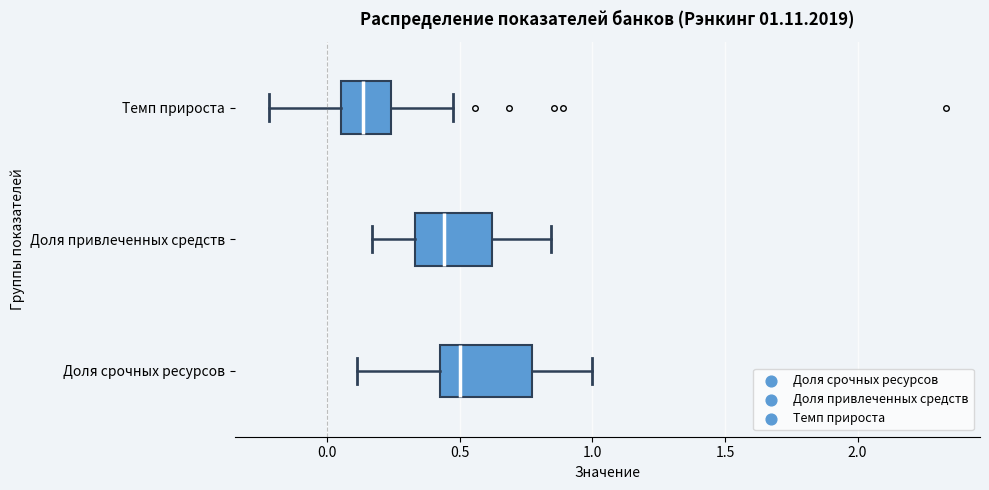

Which box's median line is the furthest to the left?

Темп прироста